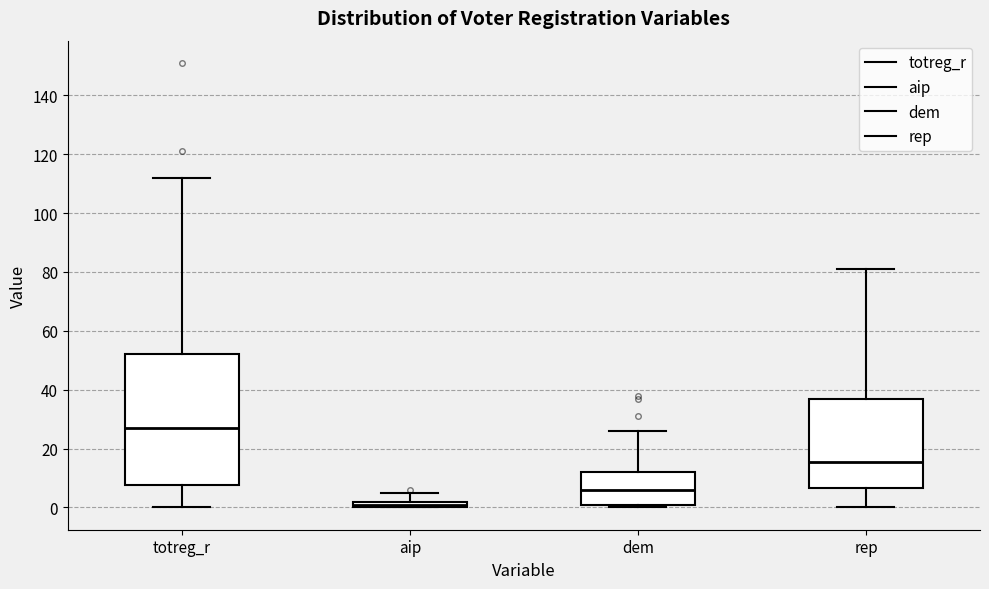

Which box has the lowest median line?

aip